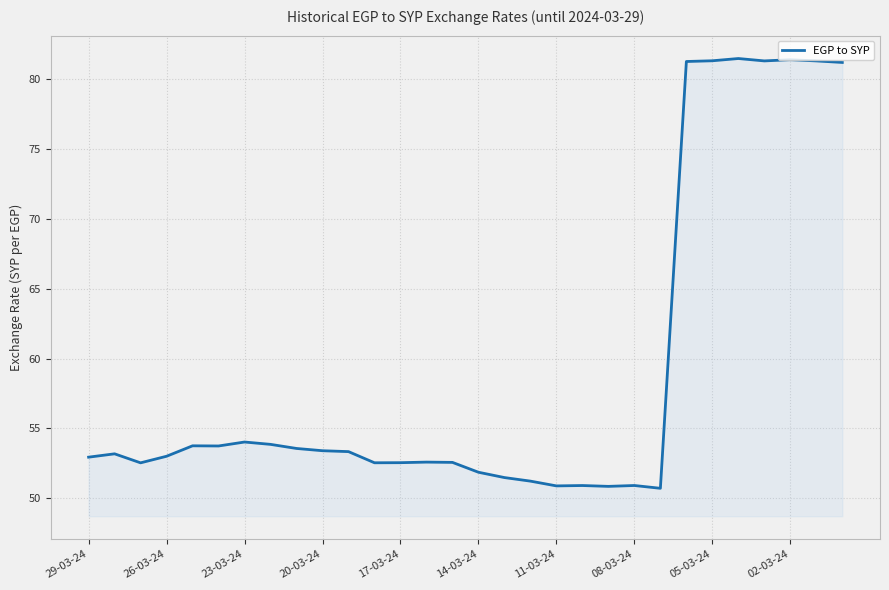

What is the difference between the maximum and minimum values?

30.8